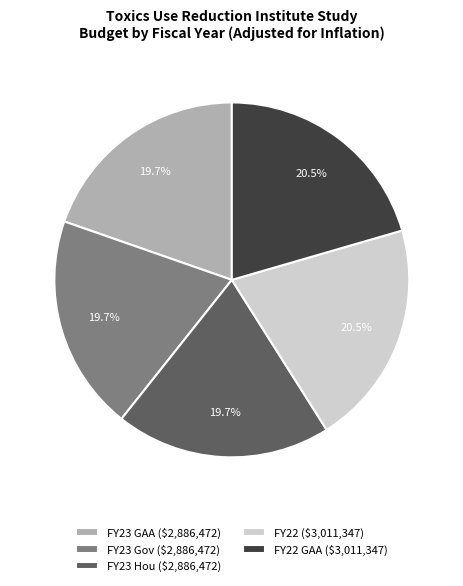

What percentage is NOT represented by FY23 Gov ($2,886,472)?

80.3%